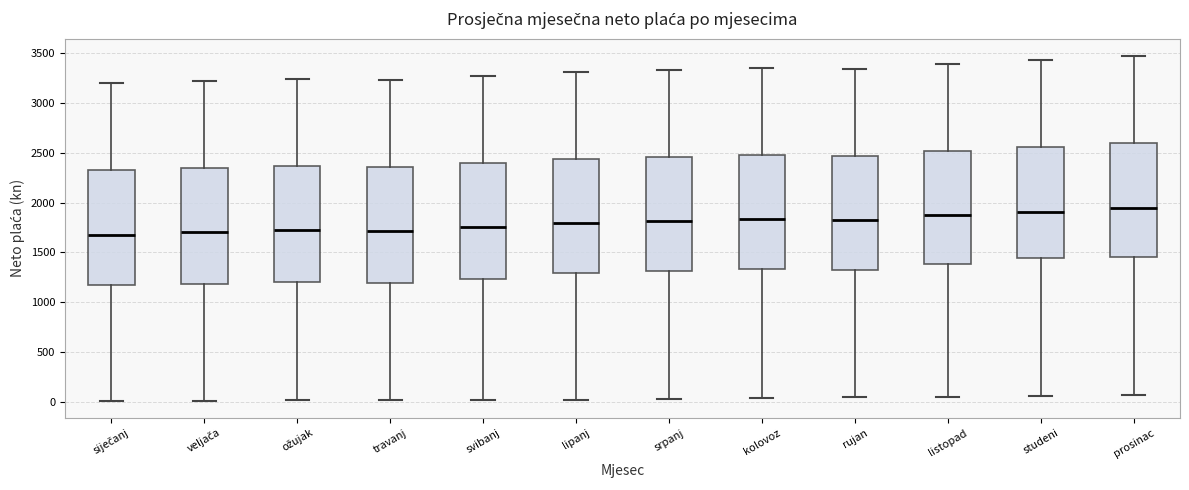

Reading left to right, transcribe this box plot: for each box, give where its median line is, the range the box spans, and where its two whiskers end, as read against the y-axis. The values are not printed on the chart, so give them approximately, as read against the axis.

siječanj: median 1700, box 1200 to 2350, whiskers 0 to 3200
veljača: median 1700, box 1200 to 2350, whiskers 0 to 3200
ožujak: median 1700, box 1200 to 2350, whiskers 0 to 3250
travanj: median 1700, box 1200 to 2350, whiskers 0 to 3250
svibanj: median 1750, box 1250 to 2400, whiskers 0 to 3250
lipanj: median 1800, box 1300 to 2450, whiskers 0 to 3300
srpanj: median 1800, box 1300 to 2450, whiskers 50 to 3350
kolovoz: median 1850, box 1350 to 2500, whiskers 50 to 3350
rujan: median 1800, box 1300 to 2450, whiskers 50 to 3350
listopad: median 1850, box 1400 to 2500, whiskers 50 to 3400
studeni: median 1900, box 1450 to 2550, whiskers 50 to 3450
prosinac: median 1950, box 1450 to 2600, whiskers 50 to 3450